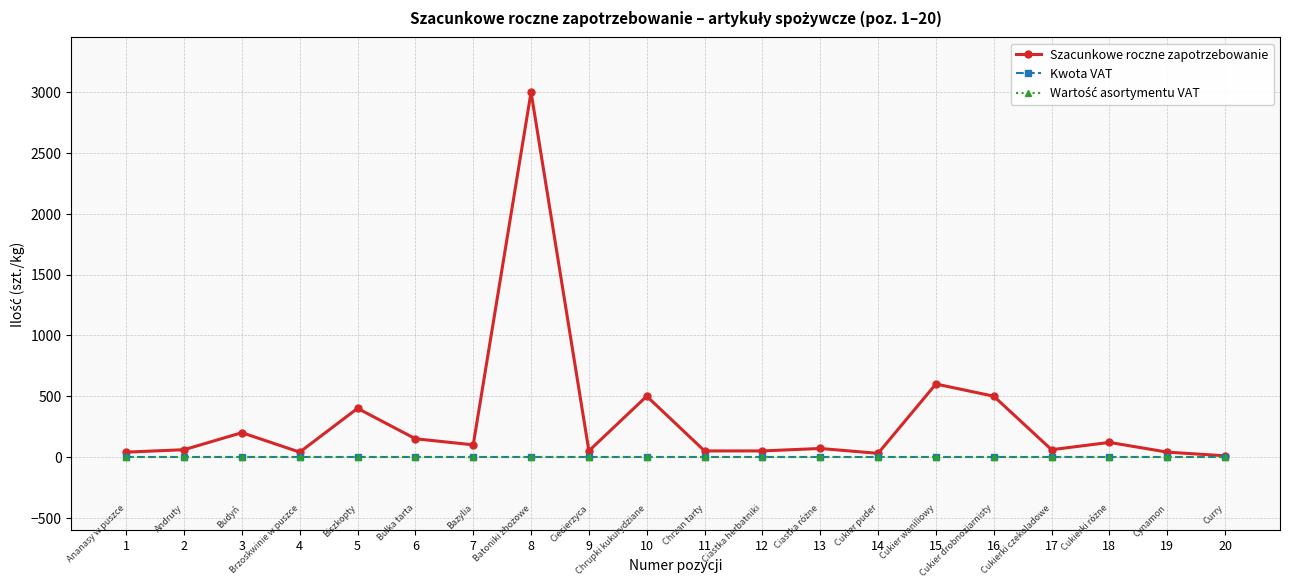

At 15, list the series in order from smallest to largest.

Kwota VAT, Wartość asortymentu VAT, Szacunkowe roczne zapotrzebowanie